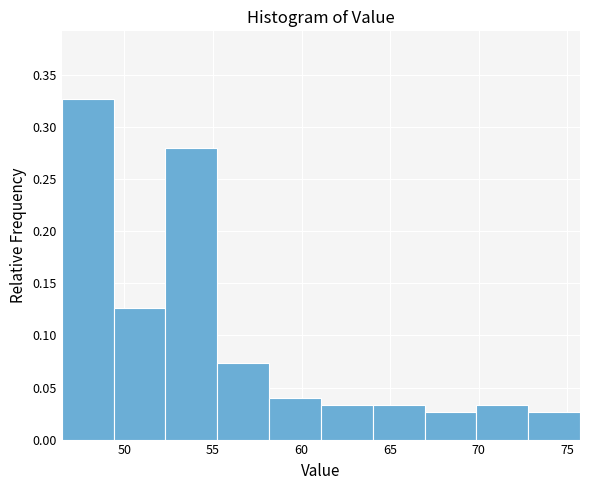

How tall is the bar that spans 70.0 to 73.0 on the x-axis? Neither the bar edges nor the heights are printed on the chart, so give them approximately, as read against the axes.

0.035